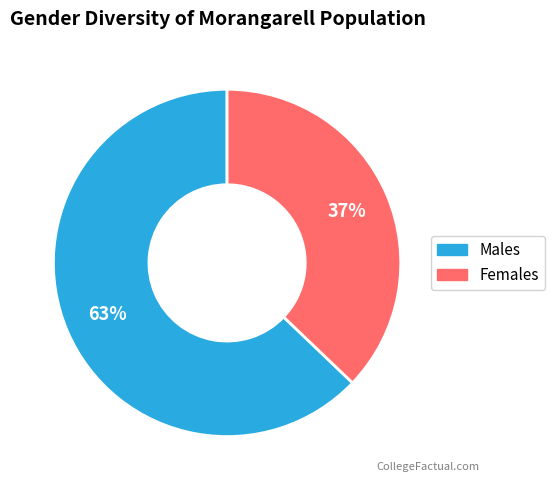

Is Females the majority of the pie?

No